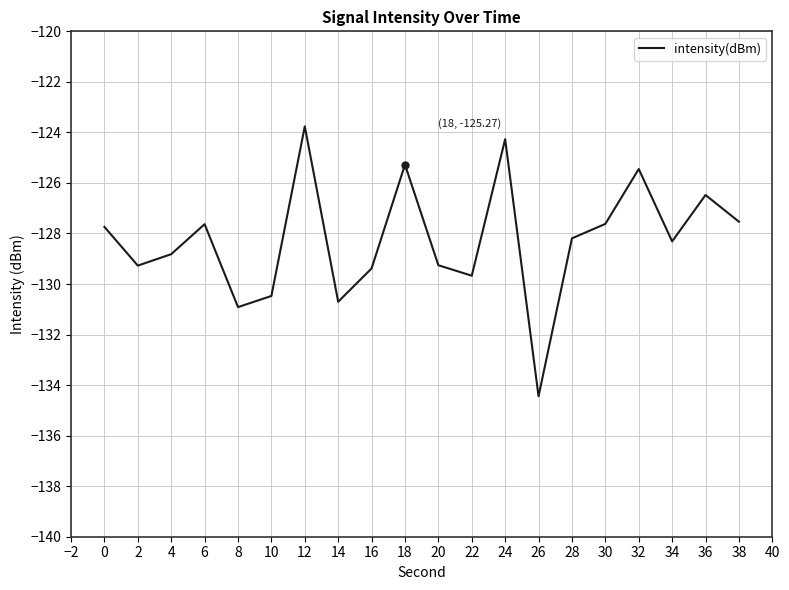

What is the difference between the second highest and minimum values?

10.2